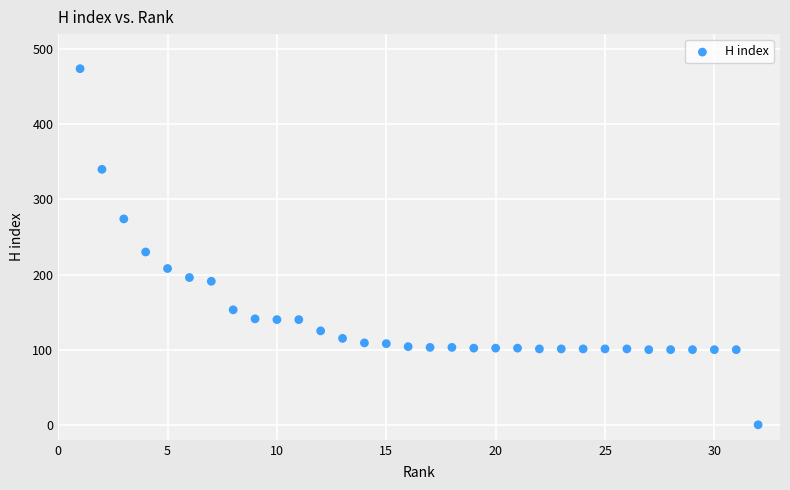

What Y value in the scatter plot is closest to 237?

230